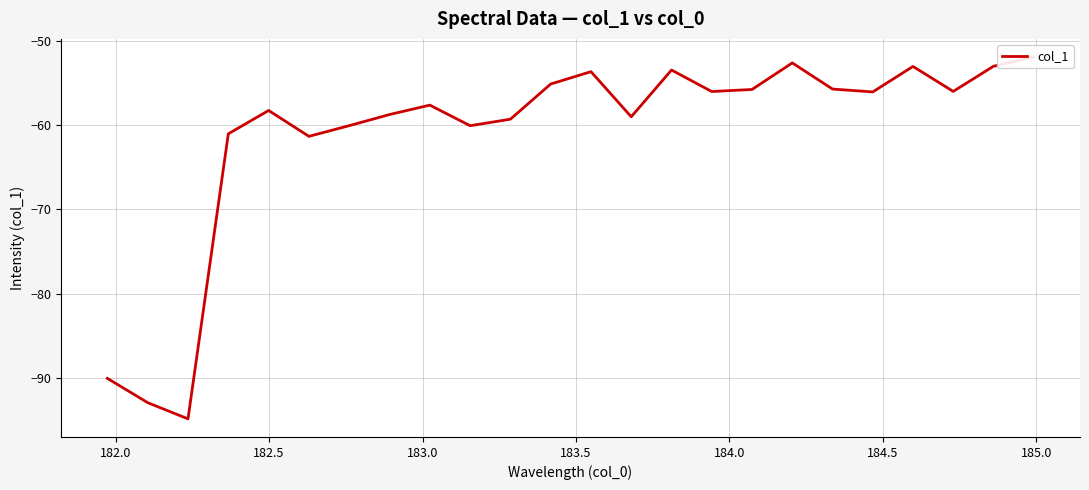

What is the value of the 10th point from the left?

-60.1